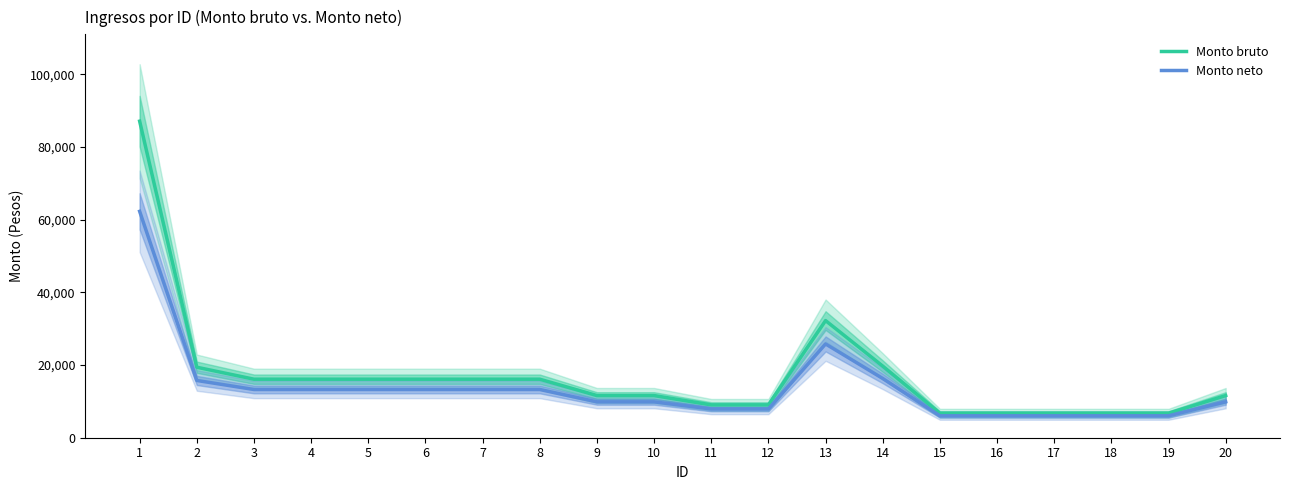

Is the value of Monto bruto at 14 greater than the value of Monto neto at 9?

Yes